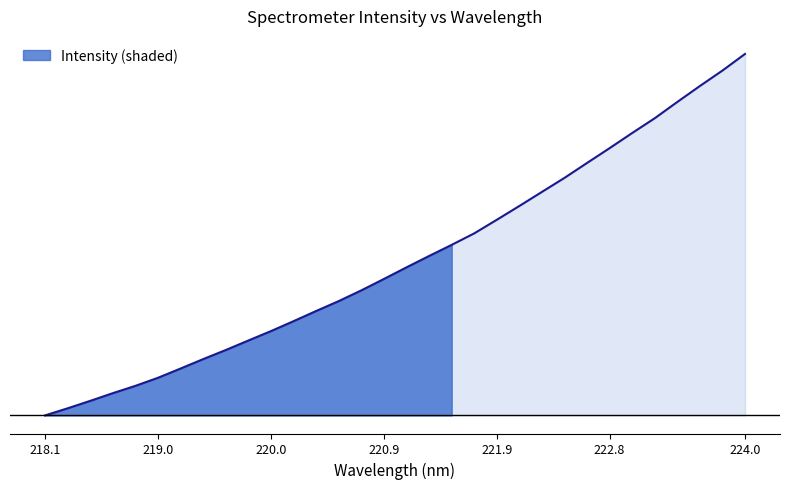

What is the label of the 8th point from the left?

219.3979